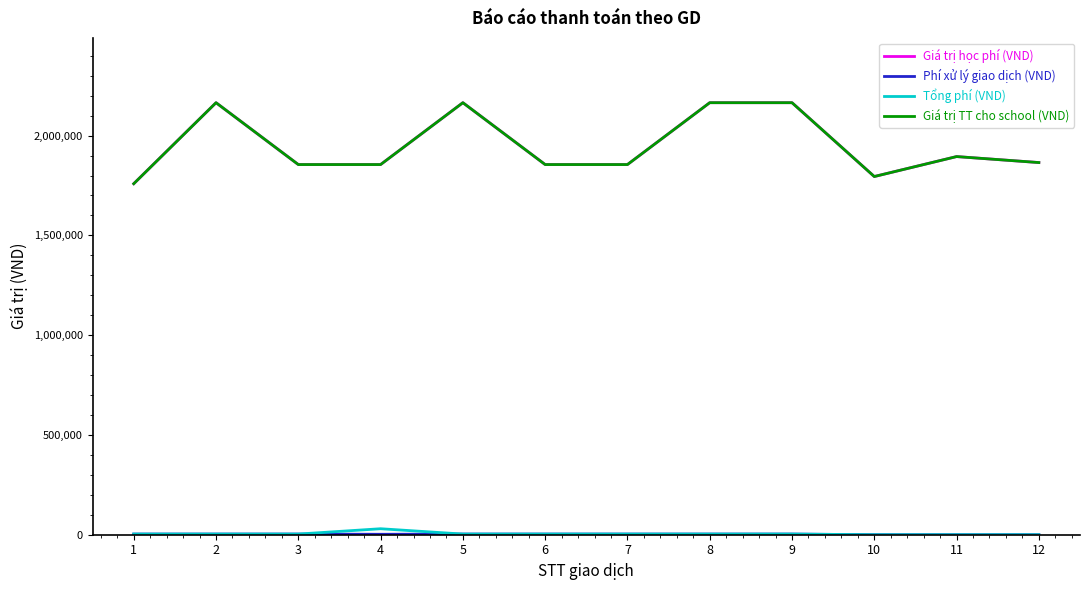

What is the difference between the maximum and minimum values in the Tổng phí (VND) series?

30025